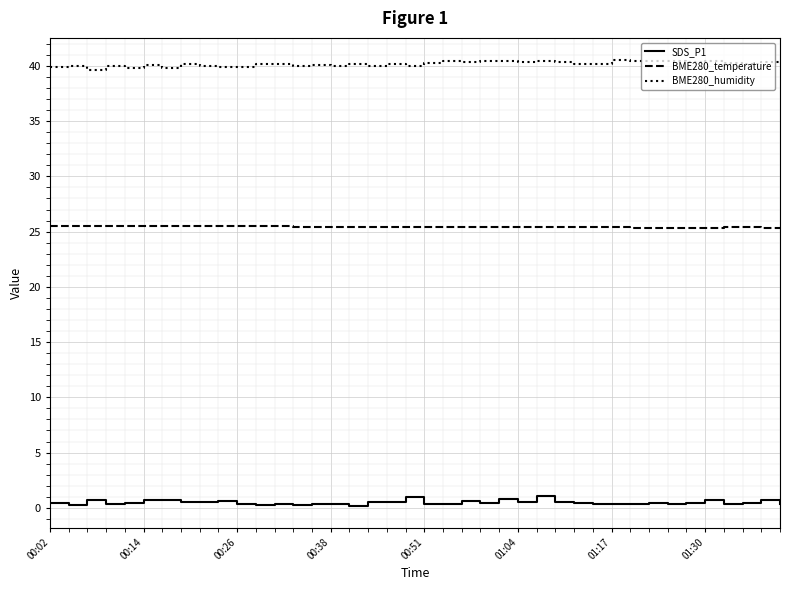

True or false: BME280_humidity and BME280_temperature cross at least once.

False